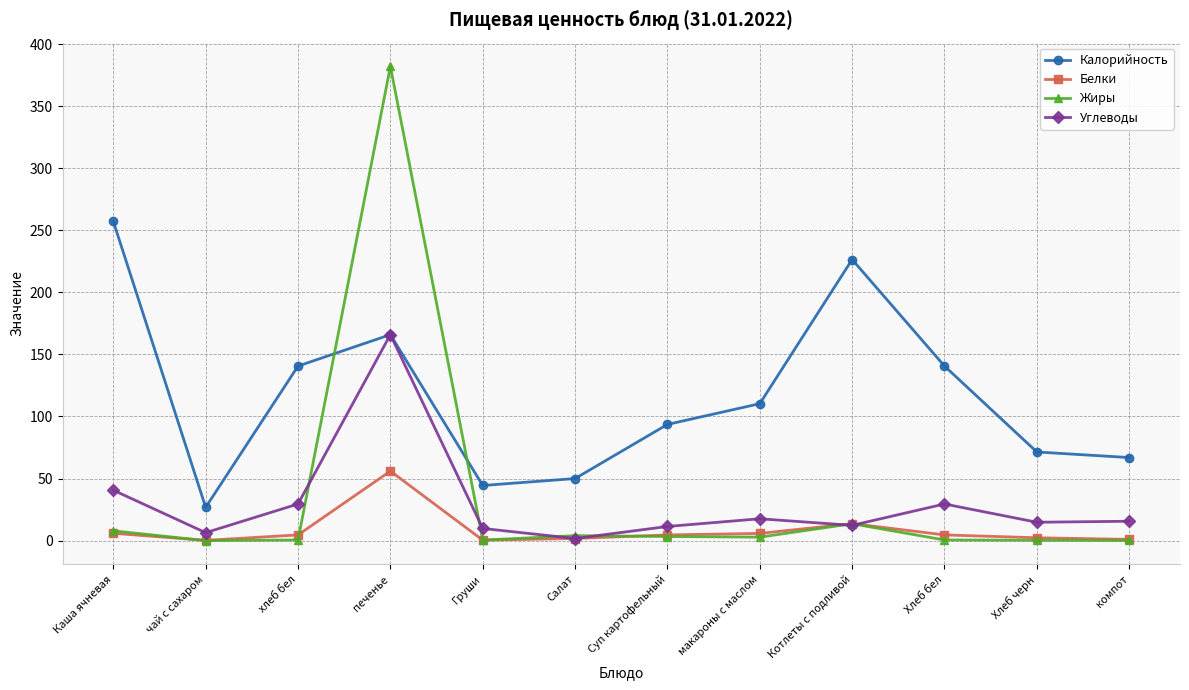

What position from the right is Груши?

8